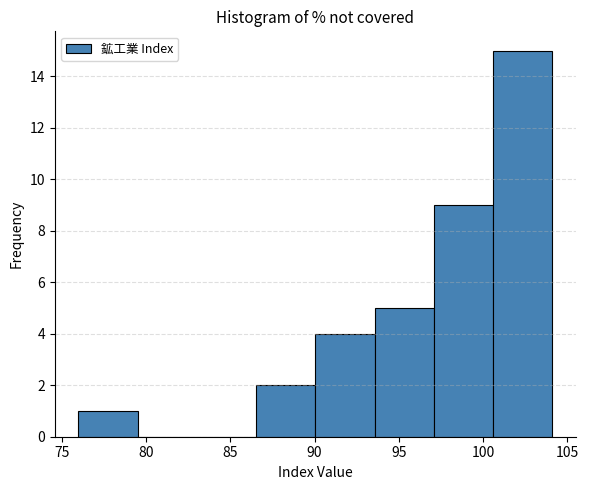

Reading left to right, transcribe this chart: for each bar, give the range it covers on the x-axis and its height. Neither the bar edges nor the heights are printed on the chart, so give them approximately, as read against the axes.

76.0 to 79.5: 1
79.5 to 83.0: 0
83.0 to 86.5: 0
86.5 to 90.0: 2
90.0 to 93.5: 4
93.5 to 97.0: 5
97.0 to 100.5: 9
100.5 to 104.0: 15